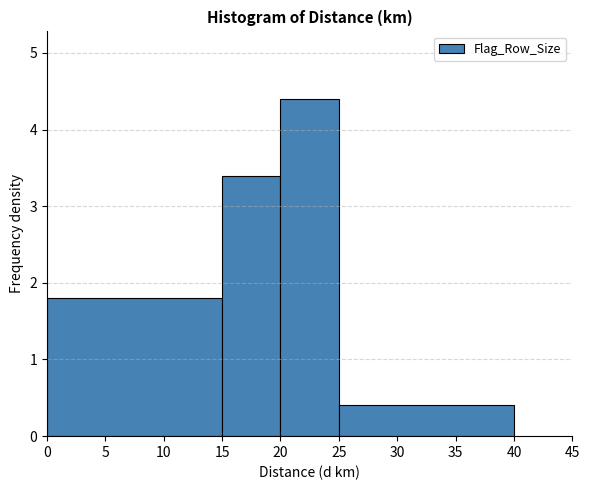

Reading left to right, list every bar in this chart as the range it spans on the x-axis followed by its height. The values are not printed on the chart, so give them approximately, as read against the axis.

0 to 15: 1.8
15 to 20: 3.4
20 to 25: 4.4
25 to 40: 0.4